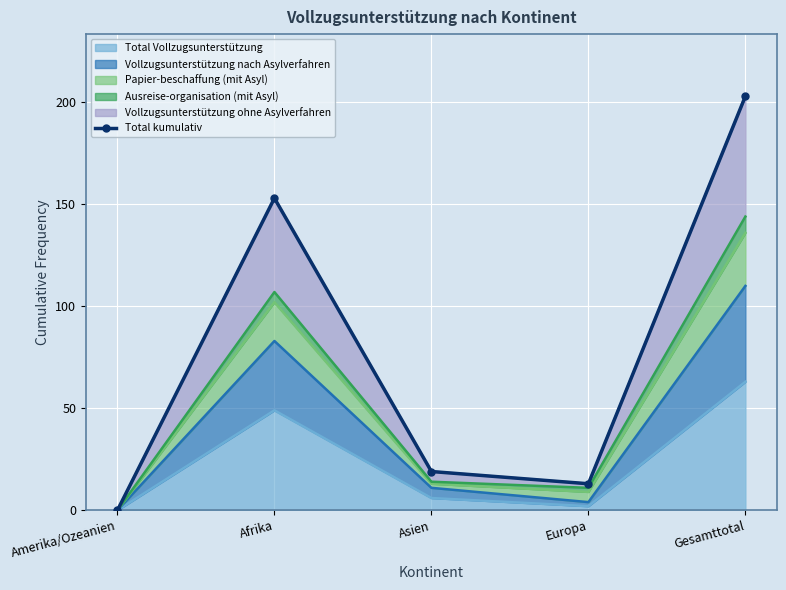

The chart shows a value of 9 at Europa. True or false?

False